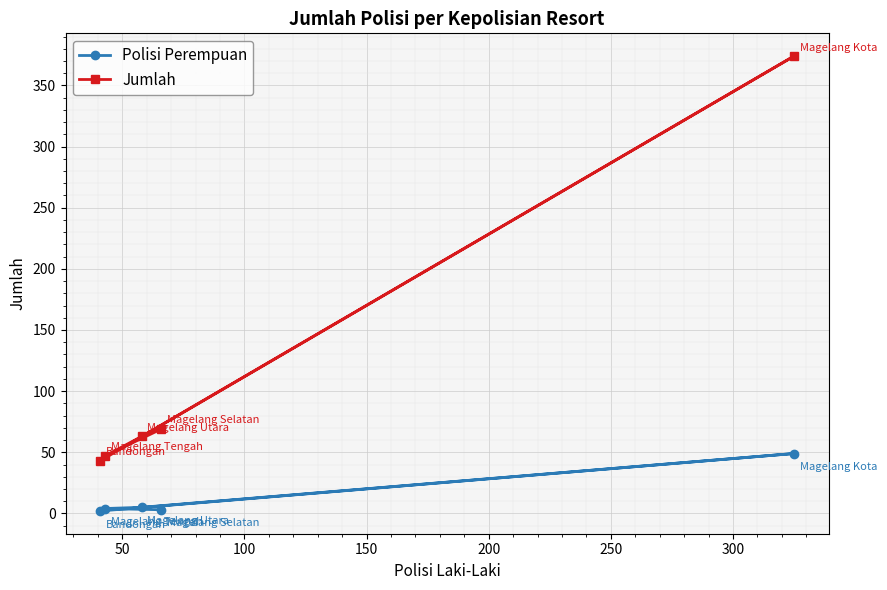

What is the sum of all Polisi Perempuan values?

63